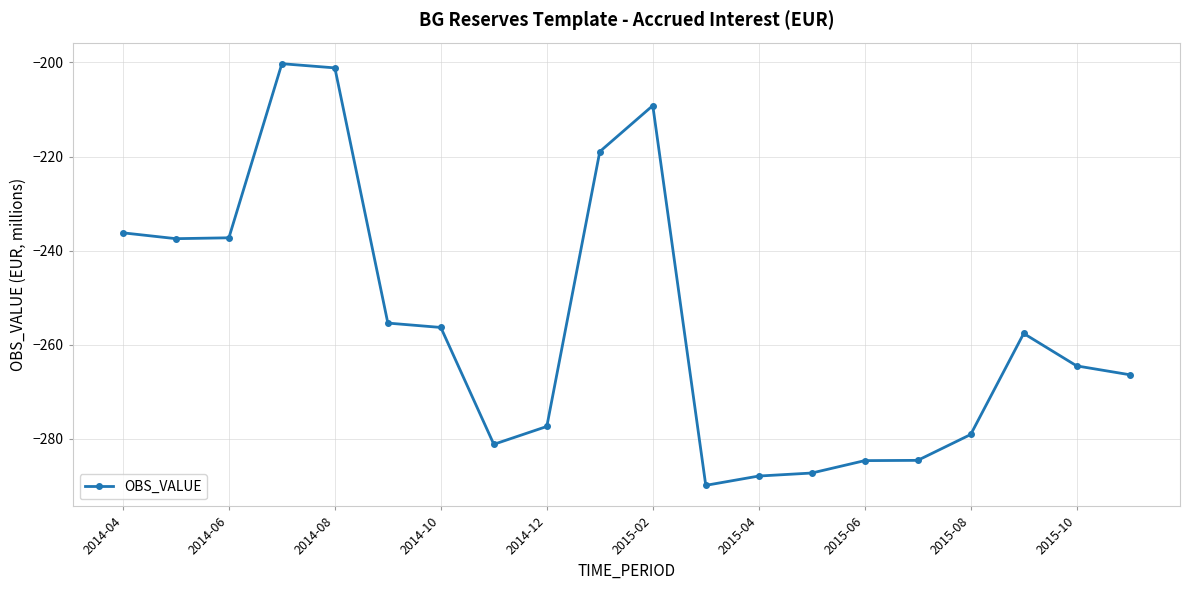

What is the difference between the maximum and minimum values?

89.6